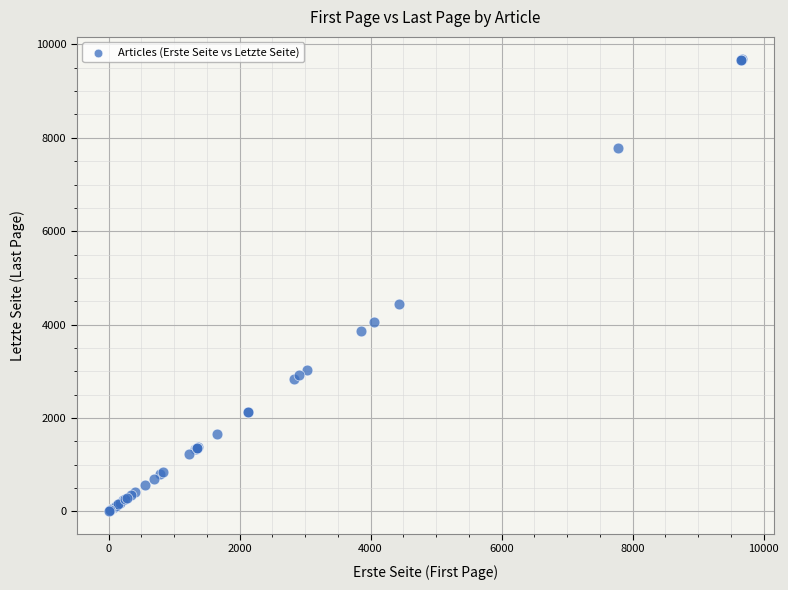

What Y value in the scatter plot is closest to 4842?

4445